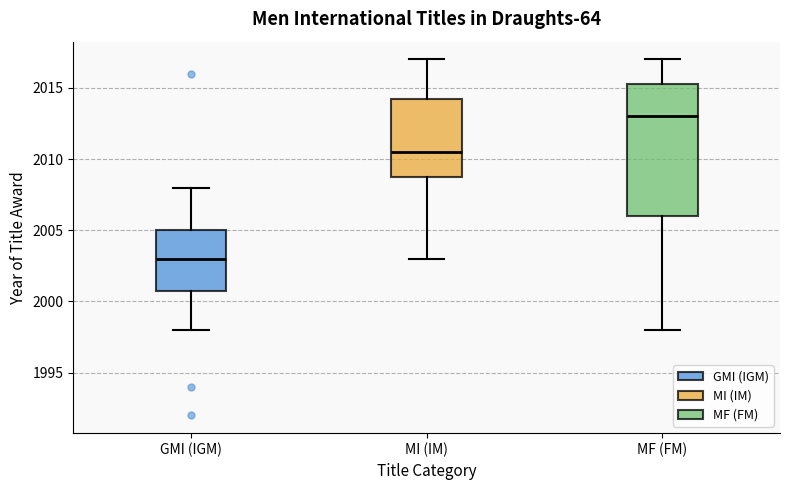

Comparing the boxes themselves (not the whiskers), which one is the tallest?

MF (FM)